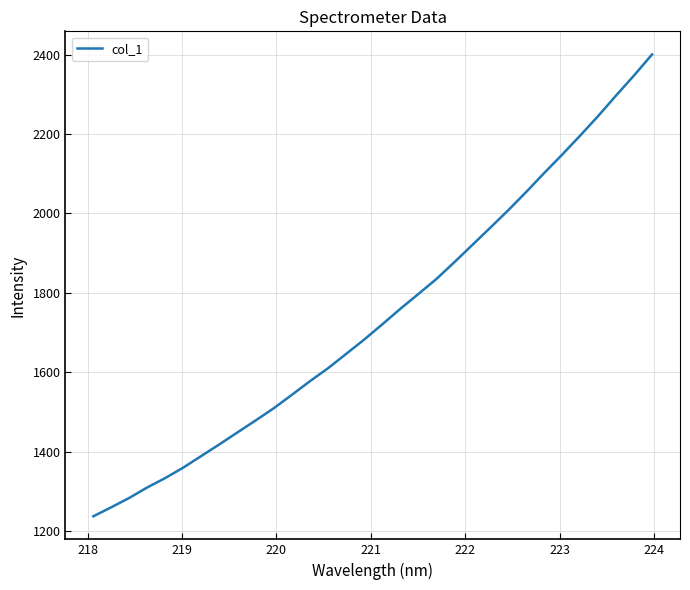

What is the greatest value displayed?

2400.3